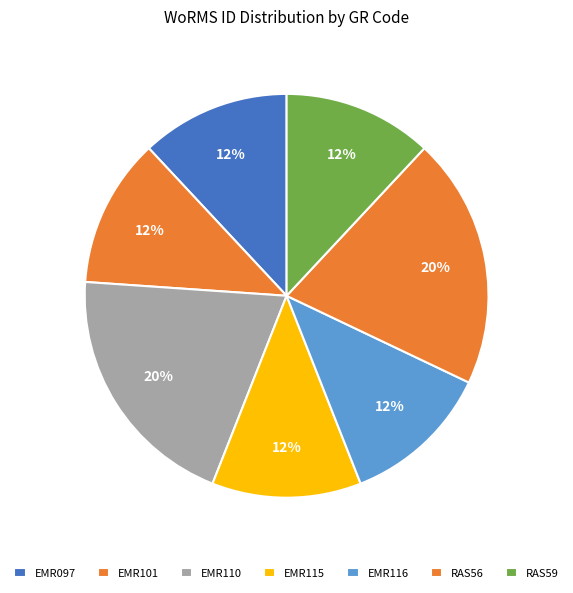

Is it true that RAS59 is 20% of the pie?

False